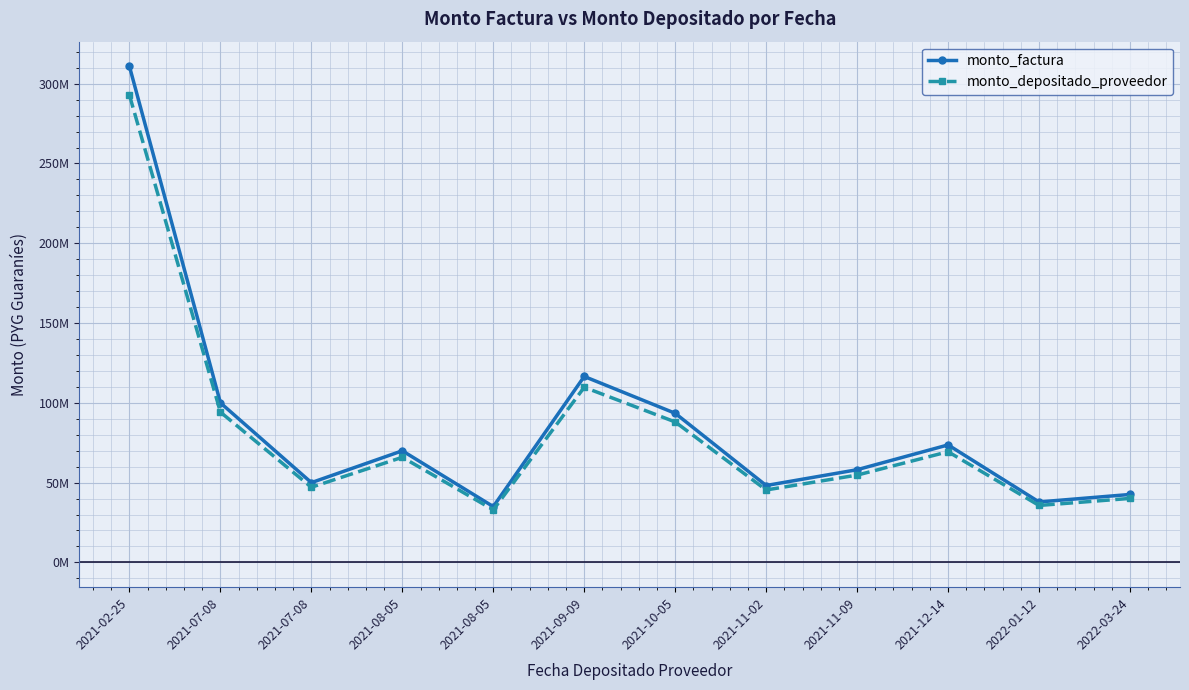

What is the difference between the maximum and minimum values in the monto_factura series?

275834064